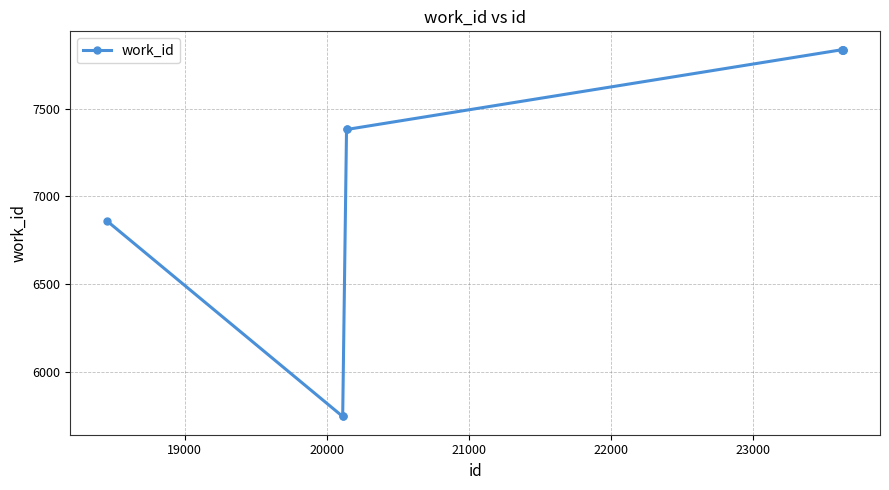

What is the smallest value displayed?

5744